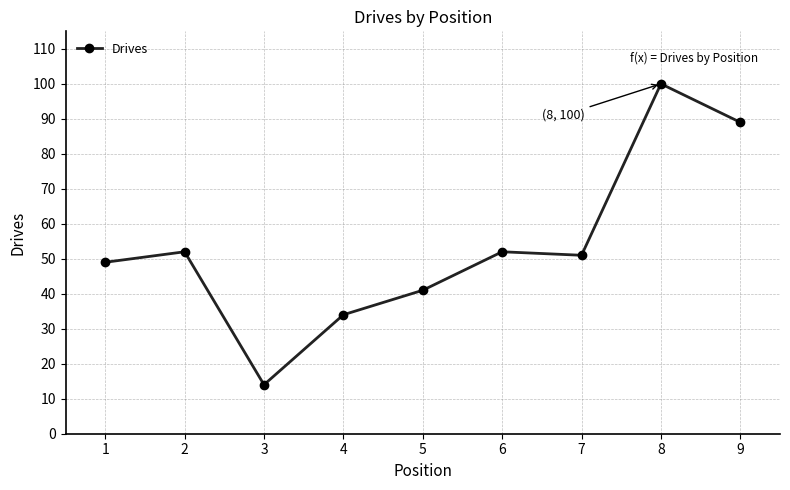

How many distinct data groups are displayed?

1